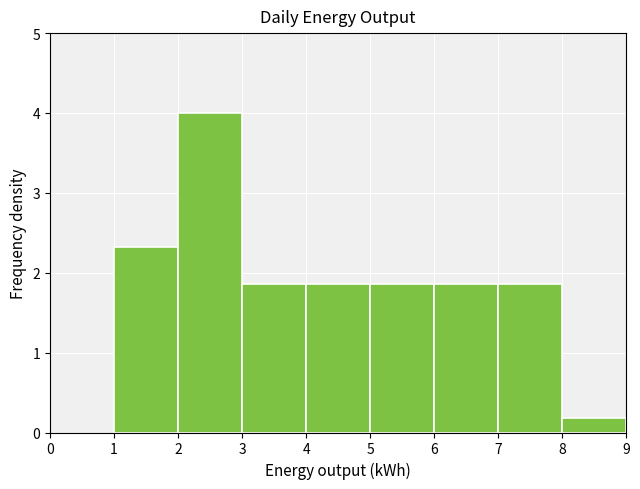

Reading left to right, transcribe this chart: for each bar, give the range it covers on the x-axis and its height. The values are not printed on the chart, so give them approximately, as read against the axis.

1 to 2: 2.3
2 to 3: 4.0
3 to 4: 1.9
4 to 5: 1.9
5 to 6: 1.9
6 to 7: 1.9
7 to 8: 1.9
8 to 9: 0.2